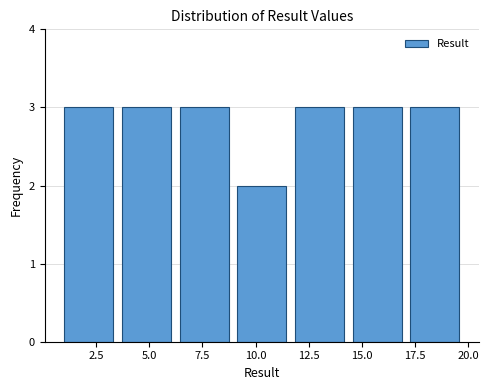

Reading left to right, list every bar in this chart as the range it spans on the x-axis followed by its height. Neither the bar edges nor the heights are printed on the chart, so give them approximately, as read against the axes.

1.0 to 3.5: 3
3.5 to 6.5: 3
6.5 to 9.0: 3
9.0 to 12.0: 2
12.0 to 14.5: 3
14.5 to 17.5: 3
17.5 to 20.0: 3